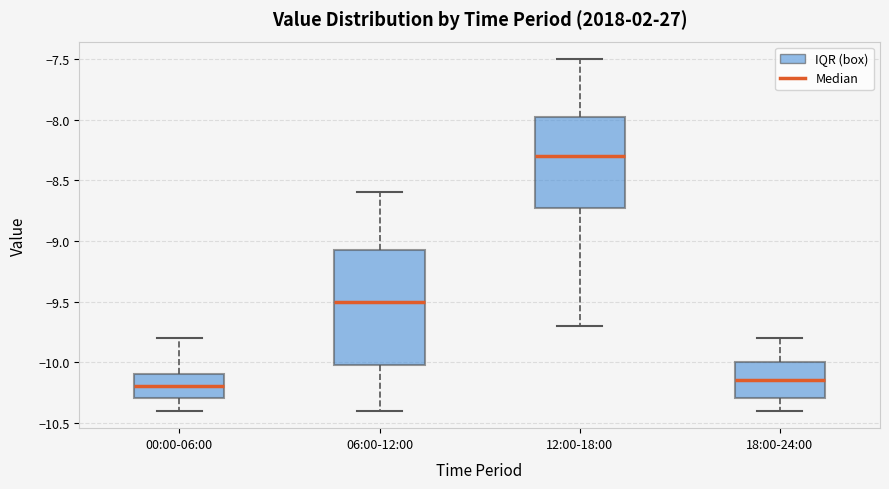

Reading left to right, transcribe this box plot: for each box, give where its median line is, the range the box spans, and where its two whiskers end, as read against the y-axis. The values are not printed on the chart, so give them approximately, as read against the axis.

00:00-06:00: median -10.20, box -10.30 to -10.10, whiskers -10.40 to -9.80
06:00-12:00: median -9.50, box -10.00 to -9.05, whiskers -10.40 to -8.60
12:00-18:00: median -8.30, box -8.70 to -7.95, whiskers -9.70 to -7.50
18:00-24:00: median -10.15, box -10.30 to -10.00, whiskers -10.40 to -9.80